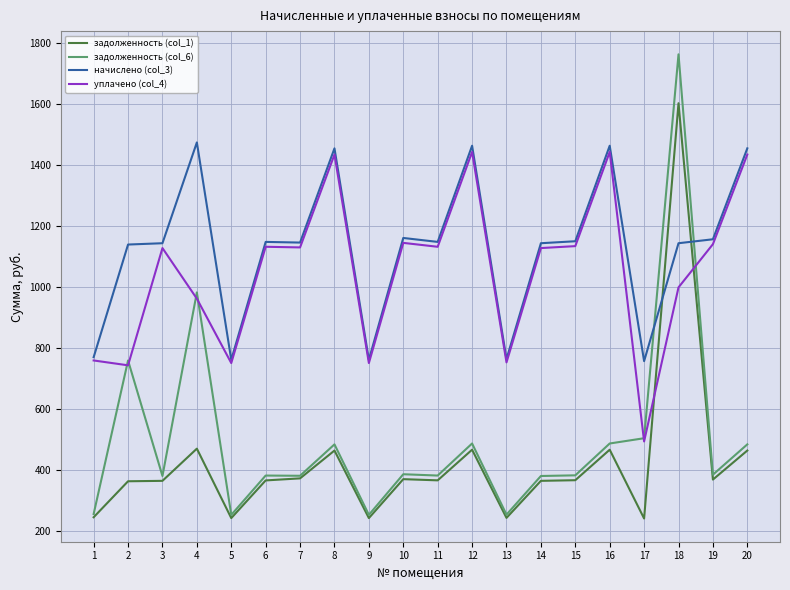

Which series has the widest spread of values?

задолженность (col_6)